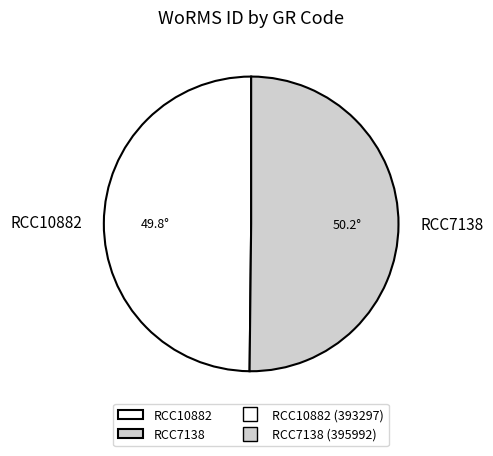

What is the ratio of the value at RCC10882 to the value at RCC7138?

1.0